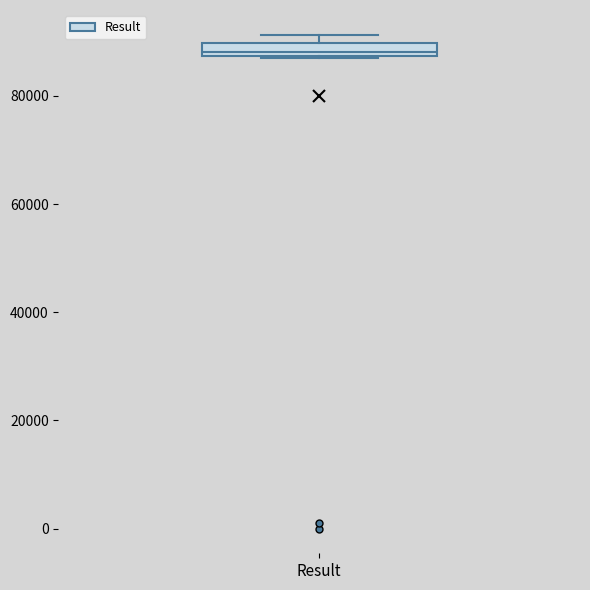

Where is the upper edge of the box for Result on the y-axis? The values are not printed on the chart, so give them approximately, as read against the axis.

90000